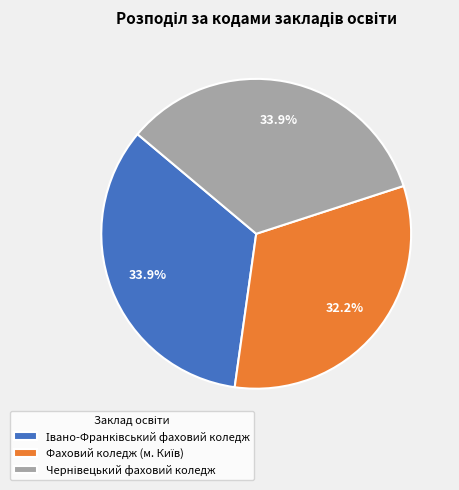

How many slices are in this pie chart?

3